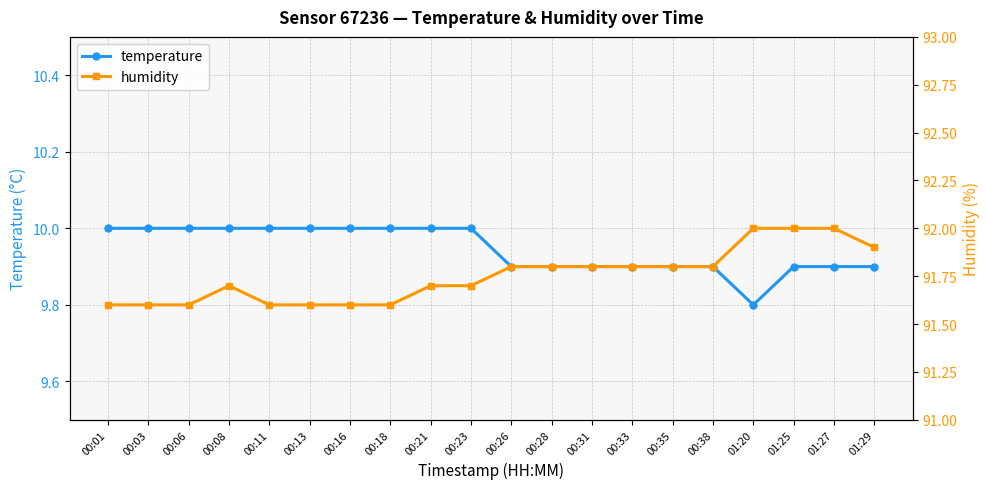

How many lines are shown in the chart?

2